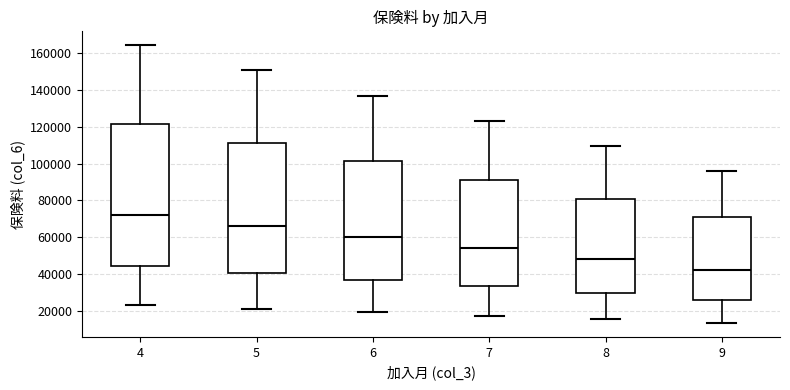

Where does the lower whisker of the box at x = 8 end on the y-axis? The values are not printed on the chart, so give them approximately, as read against the axis.

16000